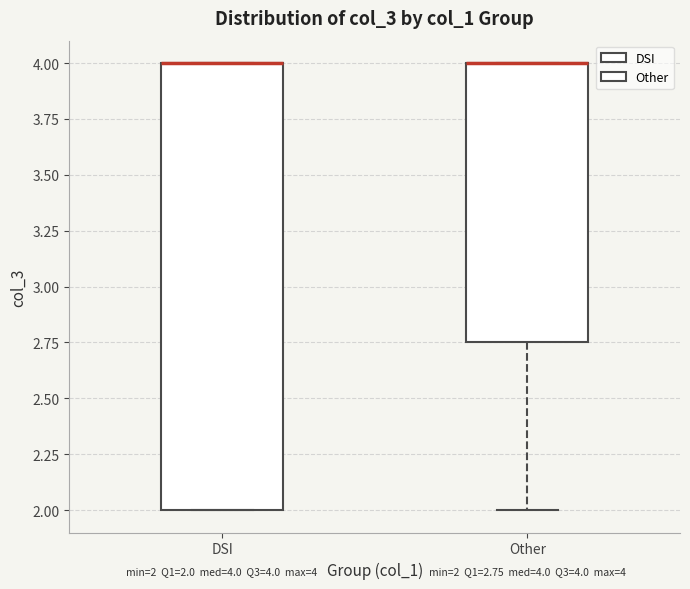

Comparing the boxes themselves (not the whiskers), which one is the tallest?

DSI